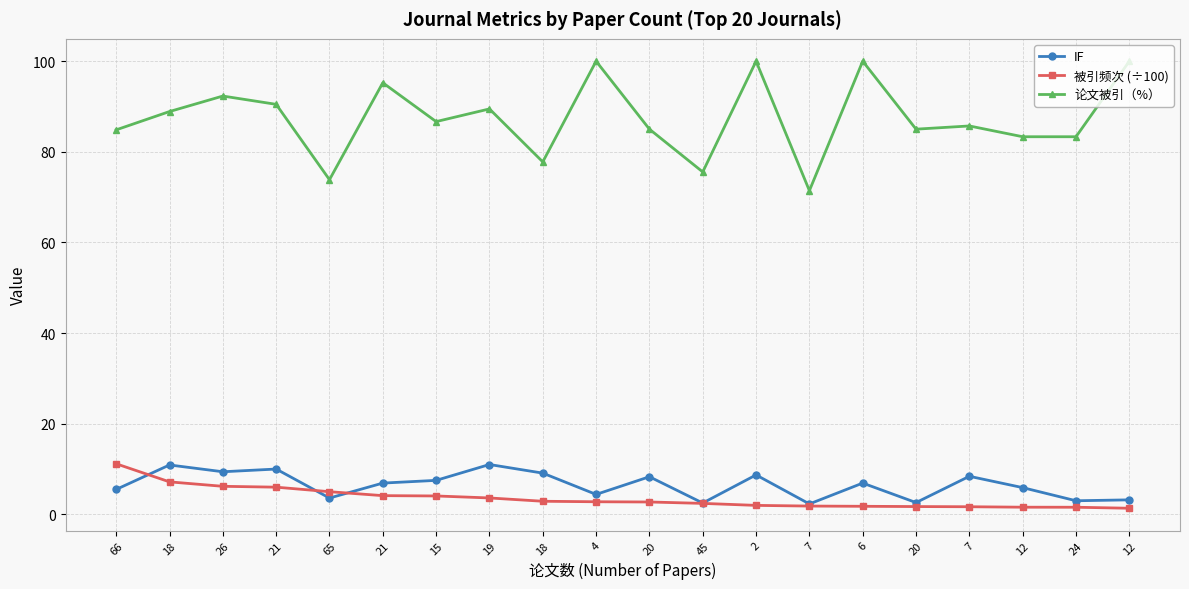

At which label does IF reach its peak?

19